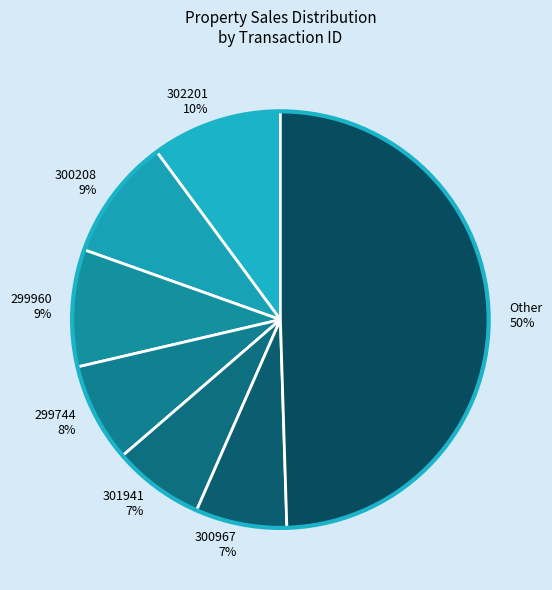

What is the largest slice in the pie chart?

Other 50%